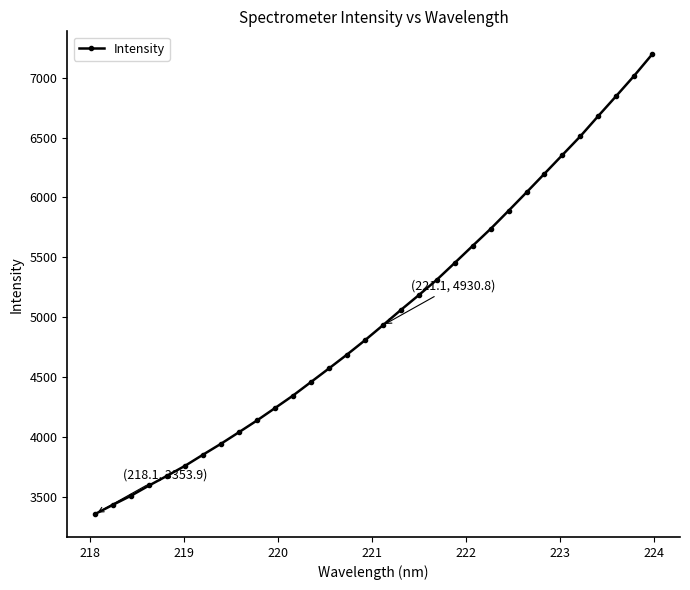

What is the value of the 28th point from the left?

6511.3